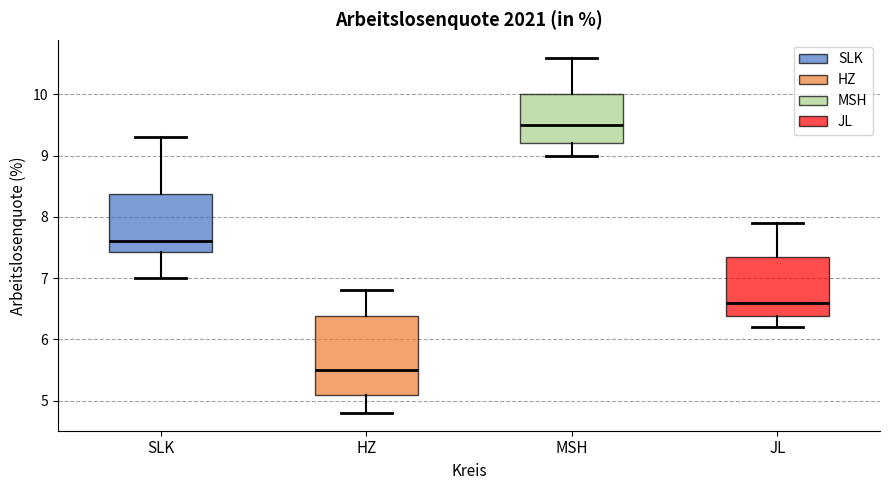

Where is the lower edge of the box for HZ on the y-axis? The values are not printed on the chart, so give them approximately, as read against the axis.

5.1